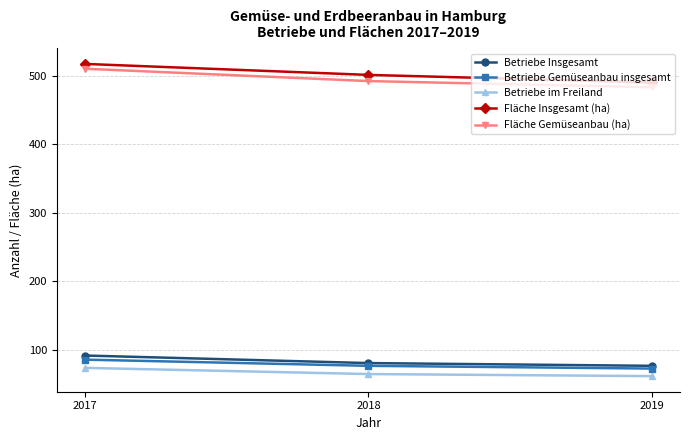

What is the difference between the highest and lowest values at 2018?

436